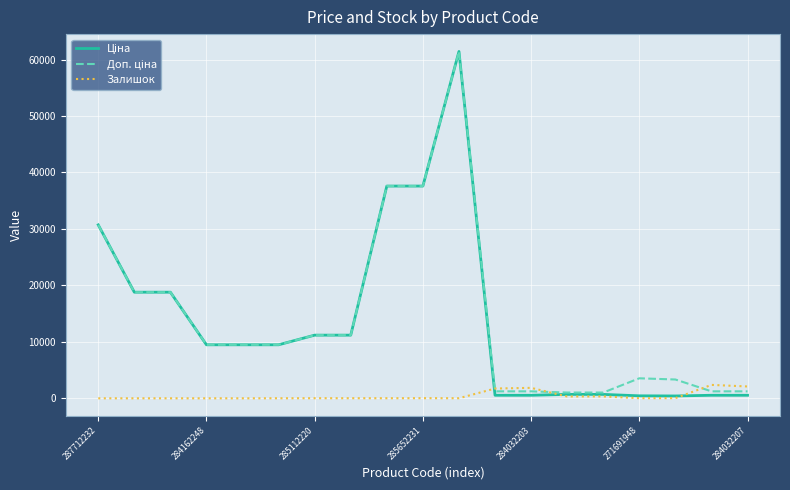

What is the maximum value for Залишок?

2377.0